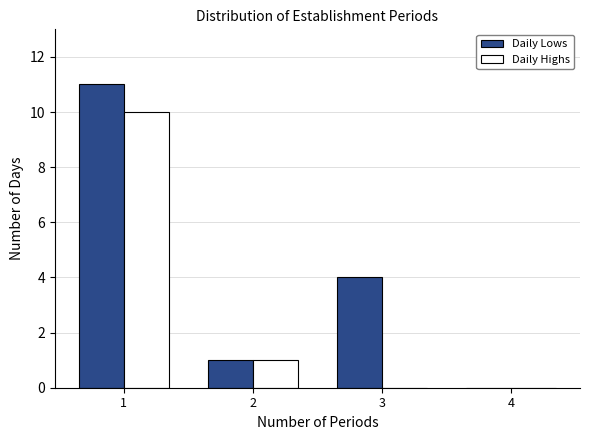

Reading left to right, list all the values displayed in this chart.

Daily Lows: 1=11	2=1	3=4	4=0
Daily Highs: 1=10	2=1	3=0	4=0